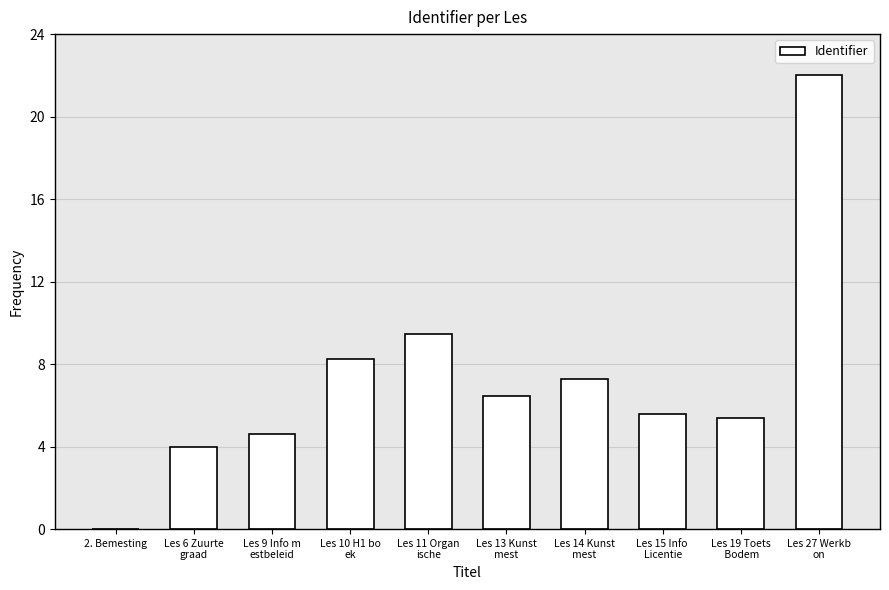

Reading left to right, extract all data points from this chart.

0.0	4.0	4.6	8.2	9.5	6.5	7.3	5.6	5.4	22.0